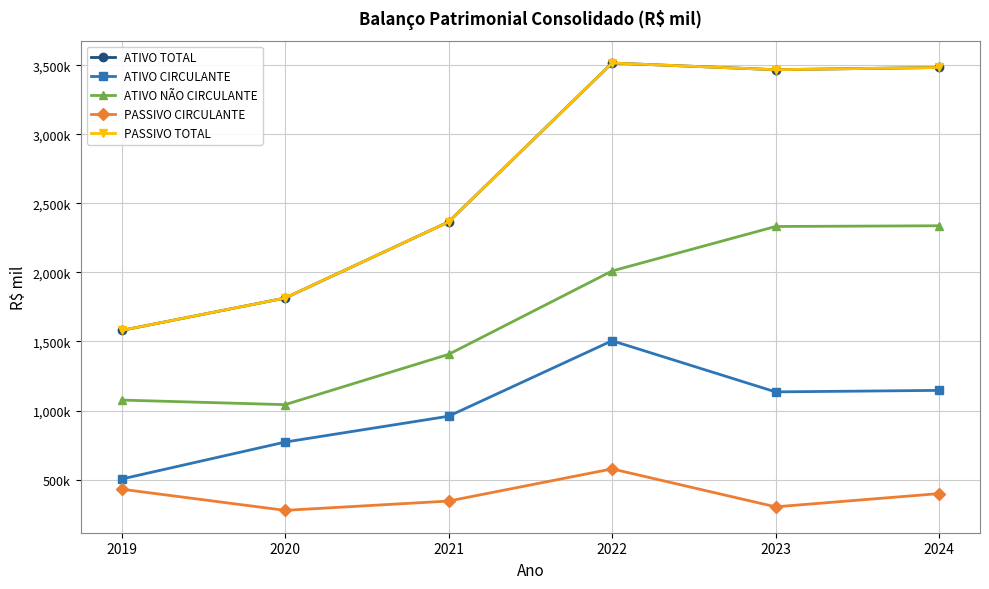

Is it true that PASSIVO CIRCULANTE equals 236607 at 2019?

False